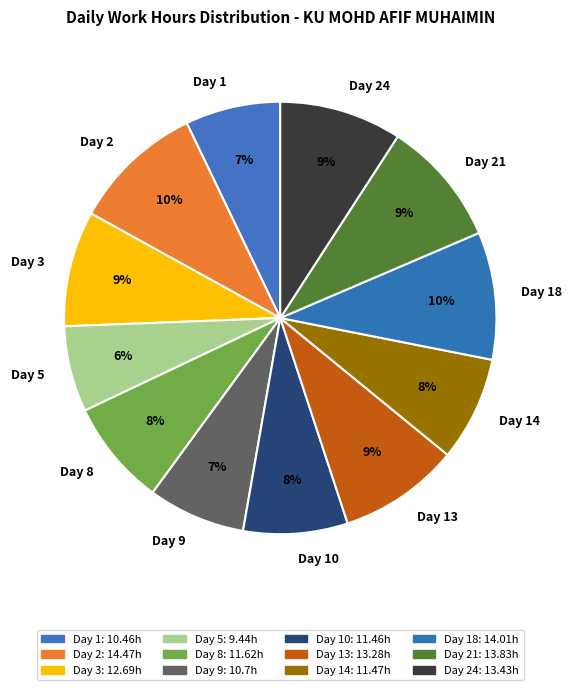

The Day 14 slice represents 8% of the pie. True or false?

True